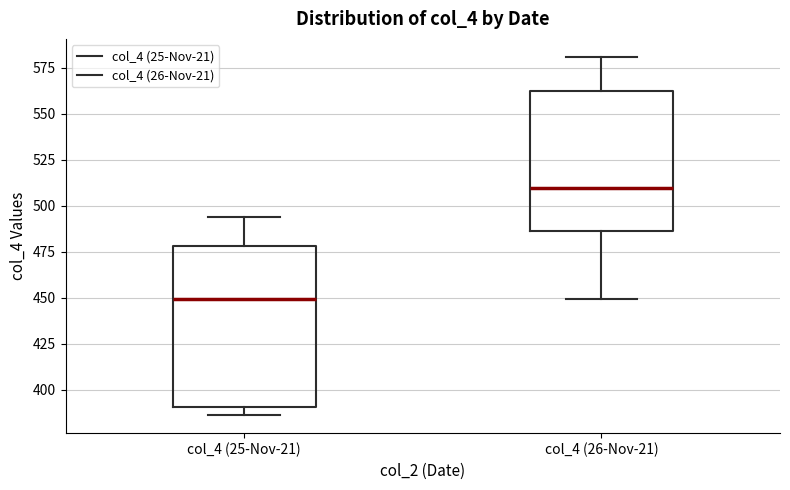

Reading left to right, read every box against the y-axis: the position of its median line, the range the box covers, and the ends of its whiskers. The values are not printed on the chart, so give them approximately, as read against the axis.

col_4 (25-Nov-21): median 450, box 390 to 480, whiskers 385 to 495
col_4 (26-Nov-21): median 510, box 485 to 560, whiskers 450 to 580